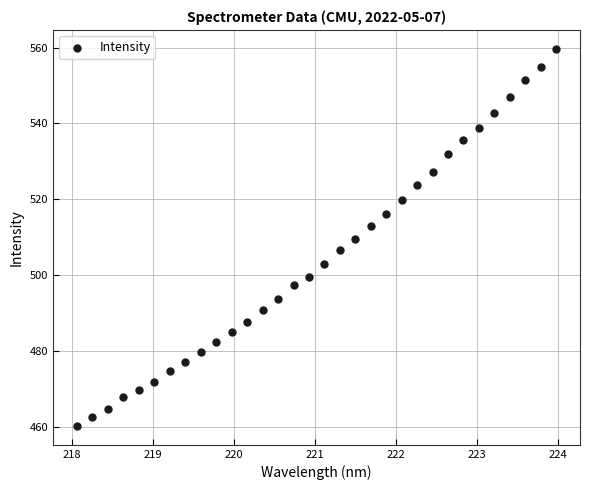

What is the range of Y values (max minus min)?

99.6